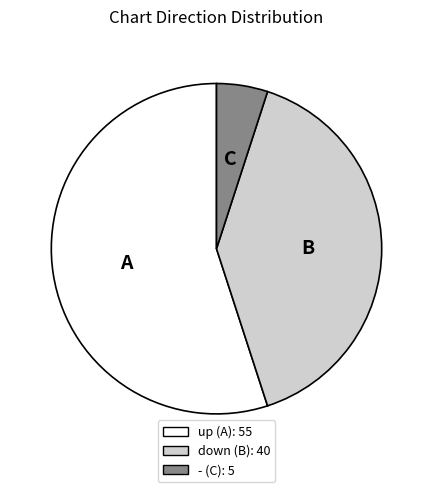

Is up the majority of the pie?

Yes